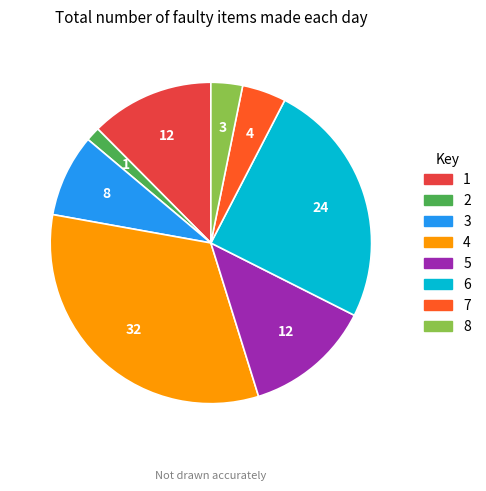

Is there a majority slice in this chart?

No